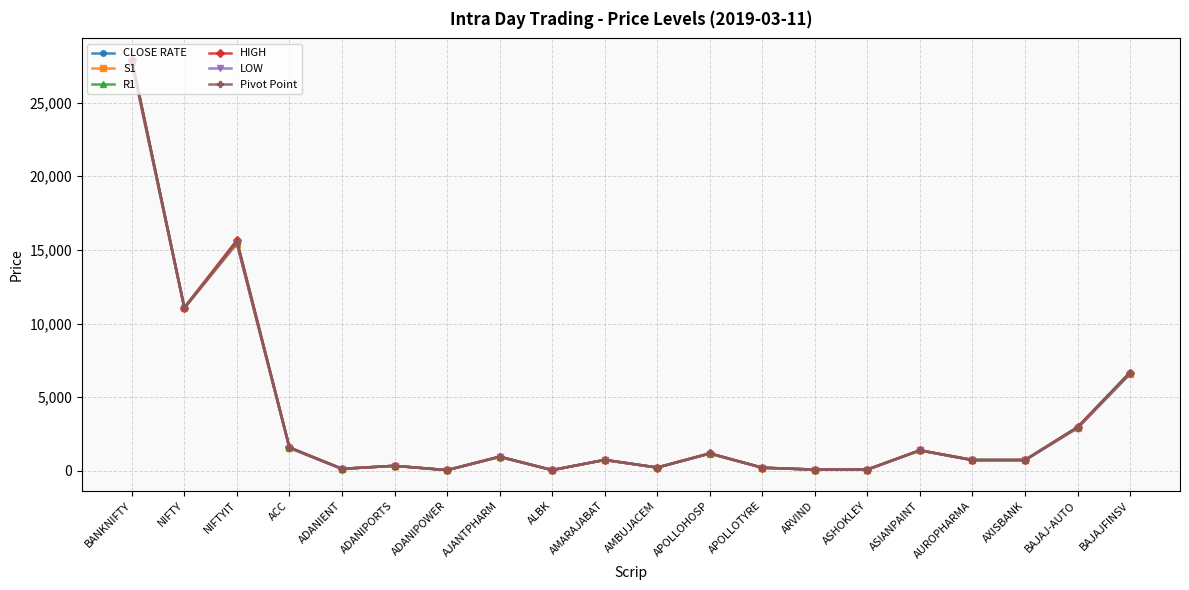

How many values in the R1 series are below 750?

10